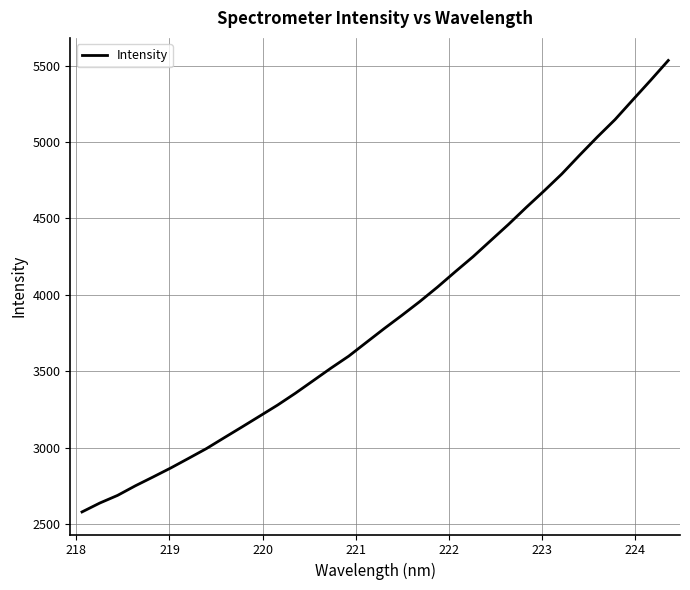

What is the difference between the maximum and minimum values?

2954.2